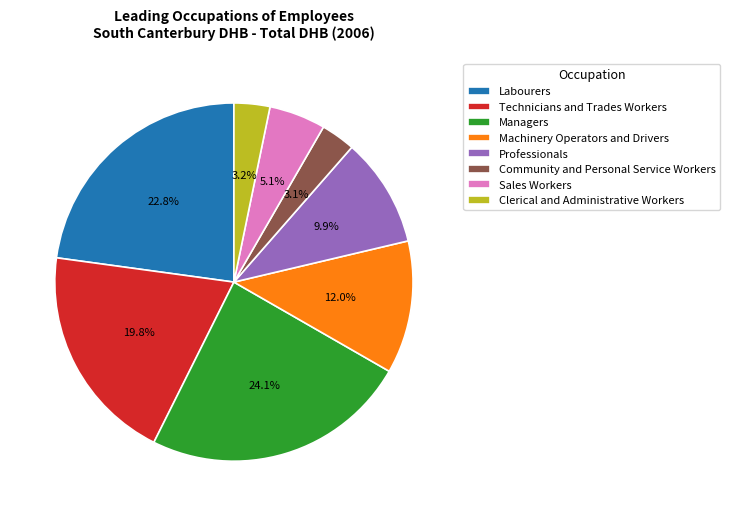

What portion of the pie excludes Managers?

75.9%